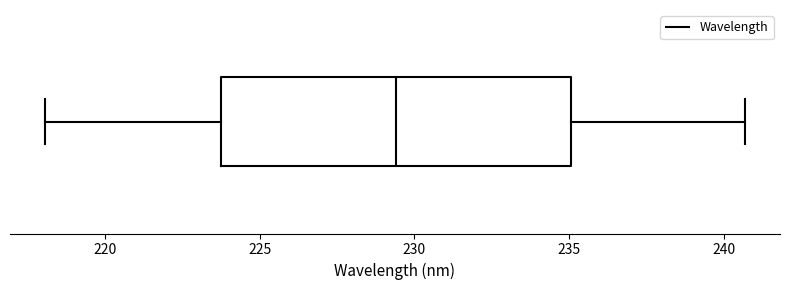

Where does the left whisker of the box end on the x-axis? The values are not printed on the chart, so give them approximately, as read against the axis.

218.0